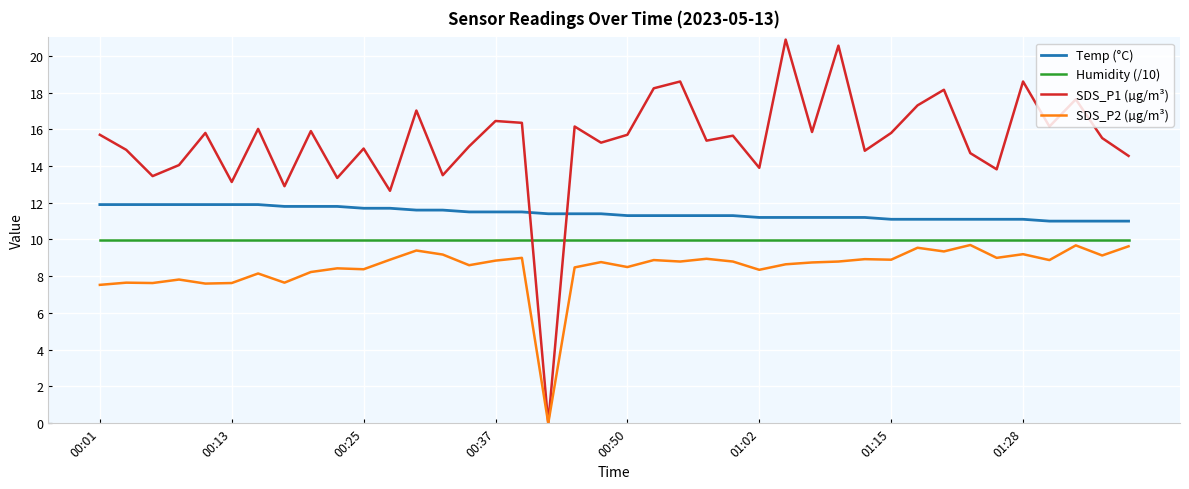

Which series has the largest total across all categories?

SDS_P1 (µg/m³)